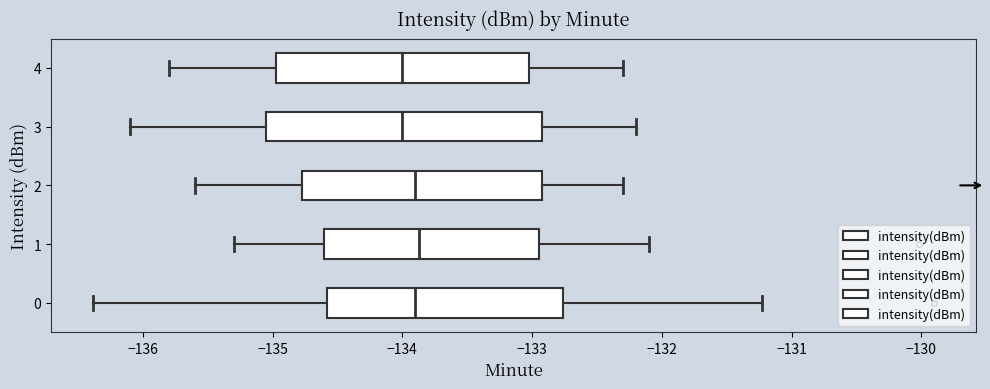

Comparing the boxes themselves (not the whiskers), which one is the widest?

3